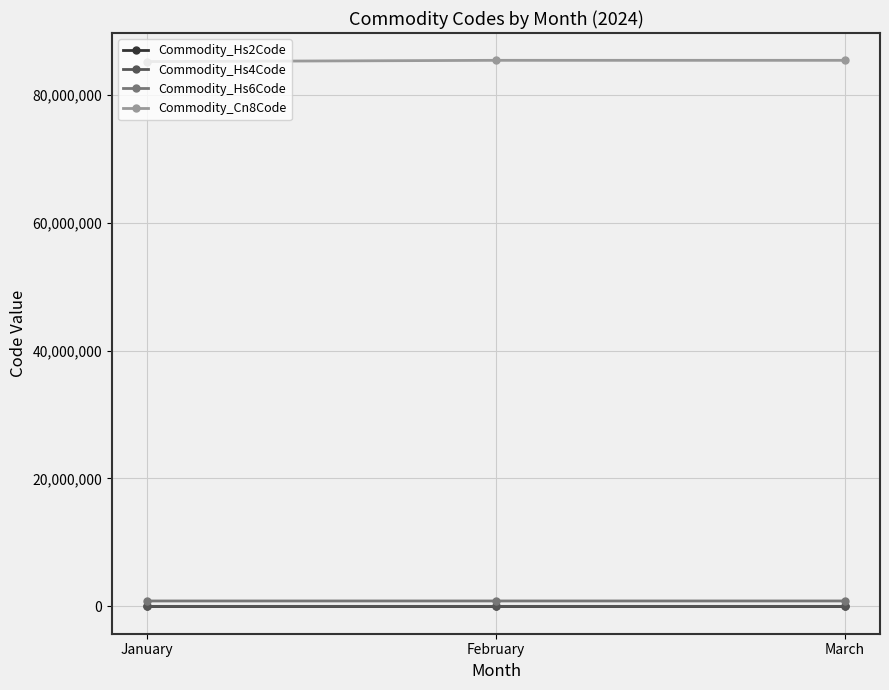

Which series has the widest spread of values?

Commodity_Cn8Code